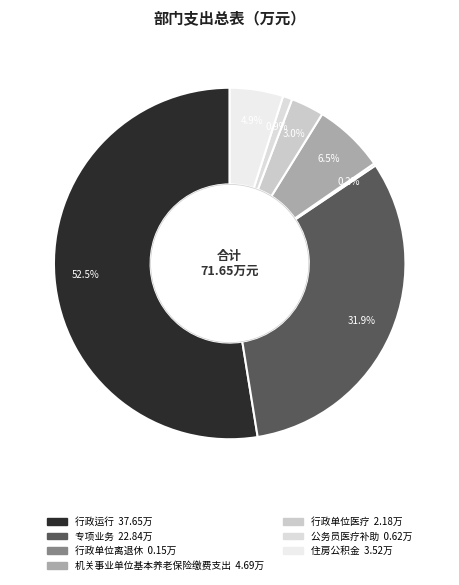

Do 住房公积金 and 行政单位医疗 together represent more than half of the pie?

No